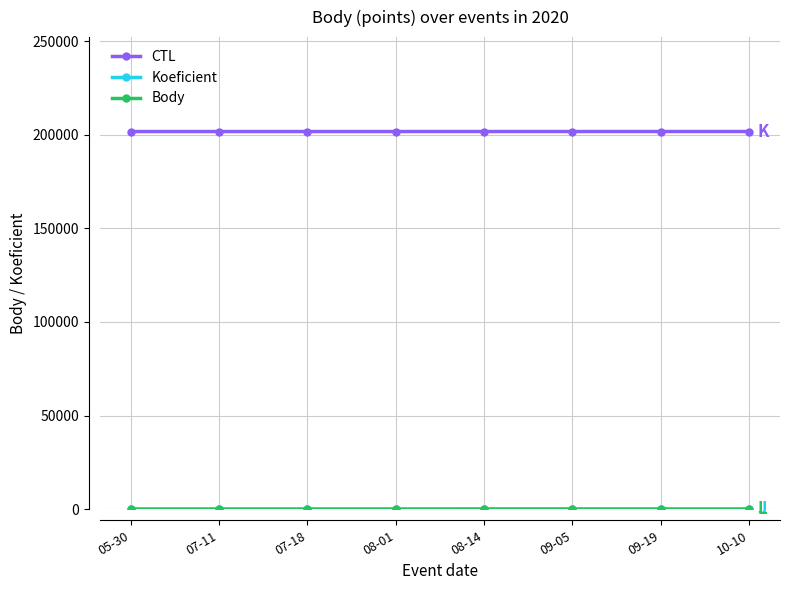

What is the label of the 3rd point from the left?

07-18